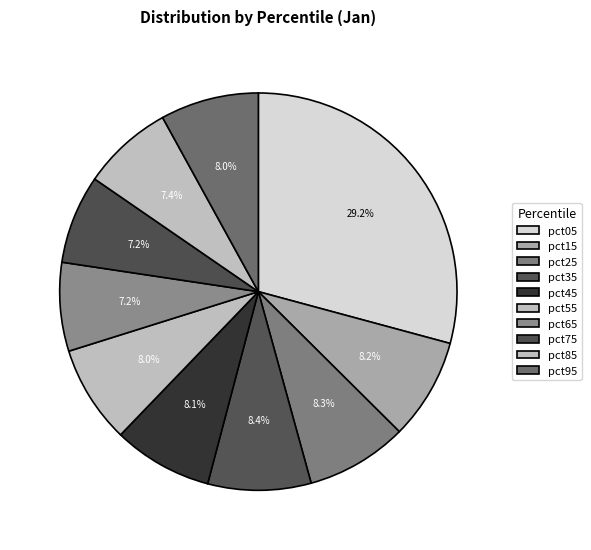

To the nearest percent, what is the combined percentage of pct45 and pct75?

15%